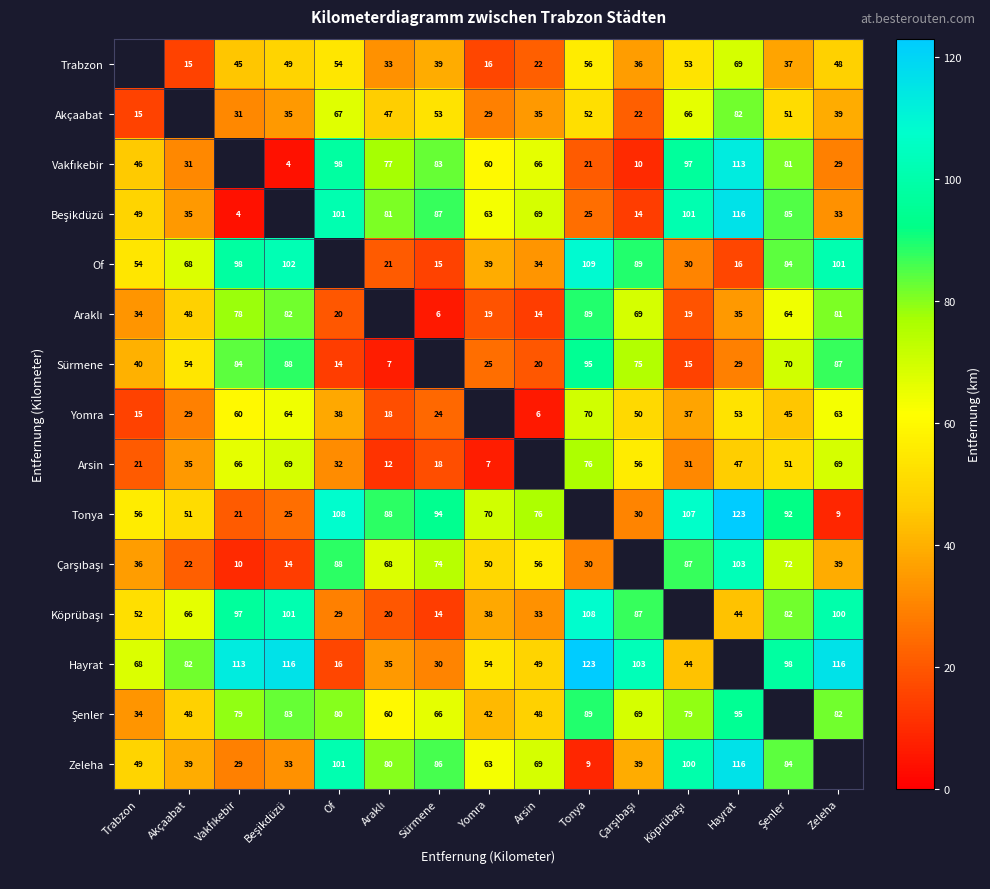

What is the sum of the Trabzon values at Of and Tonya?

110